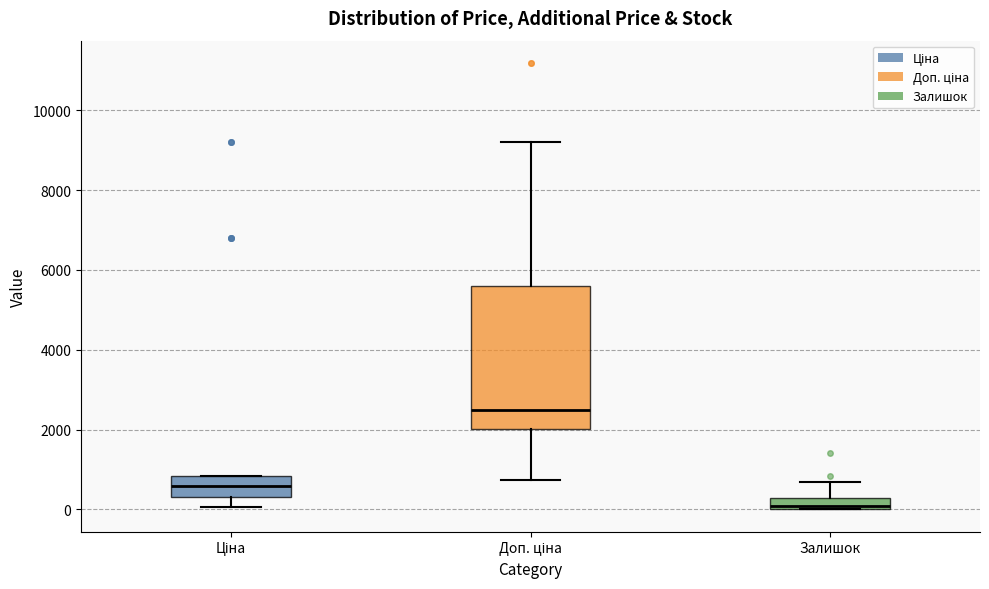

Comparing the boxes themselves (not the whiskers), which one is the tallest?

Доп. ціна